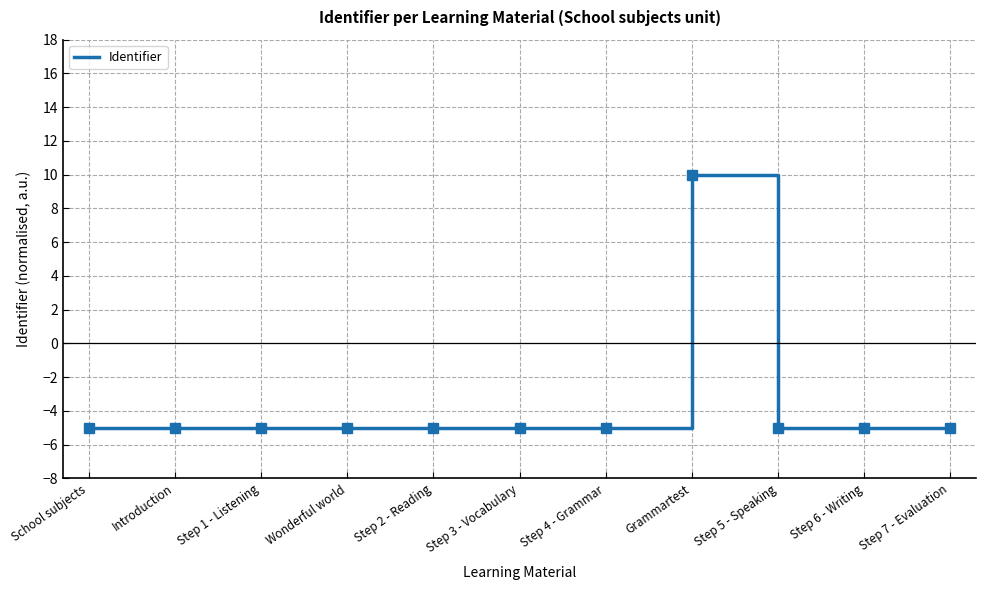

What position from the left is Step 7 - Evaluation?

11